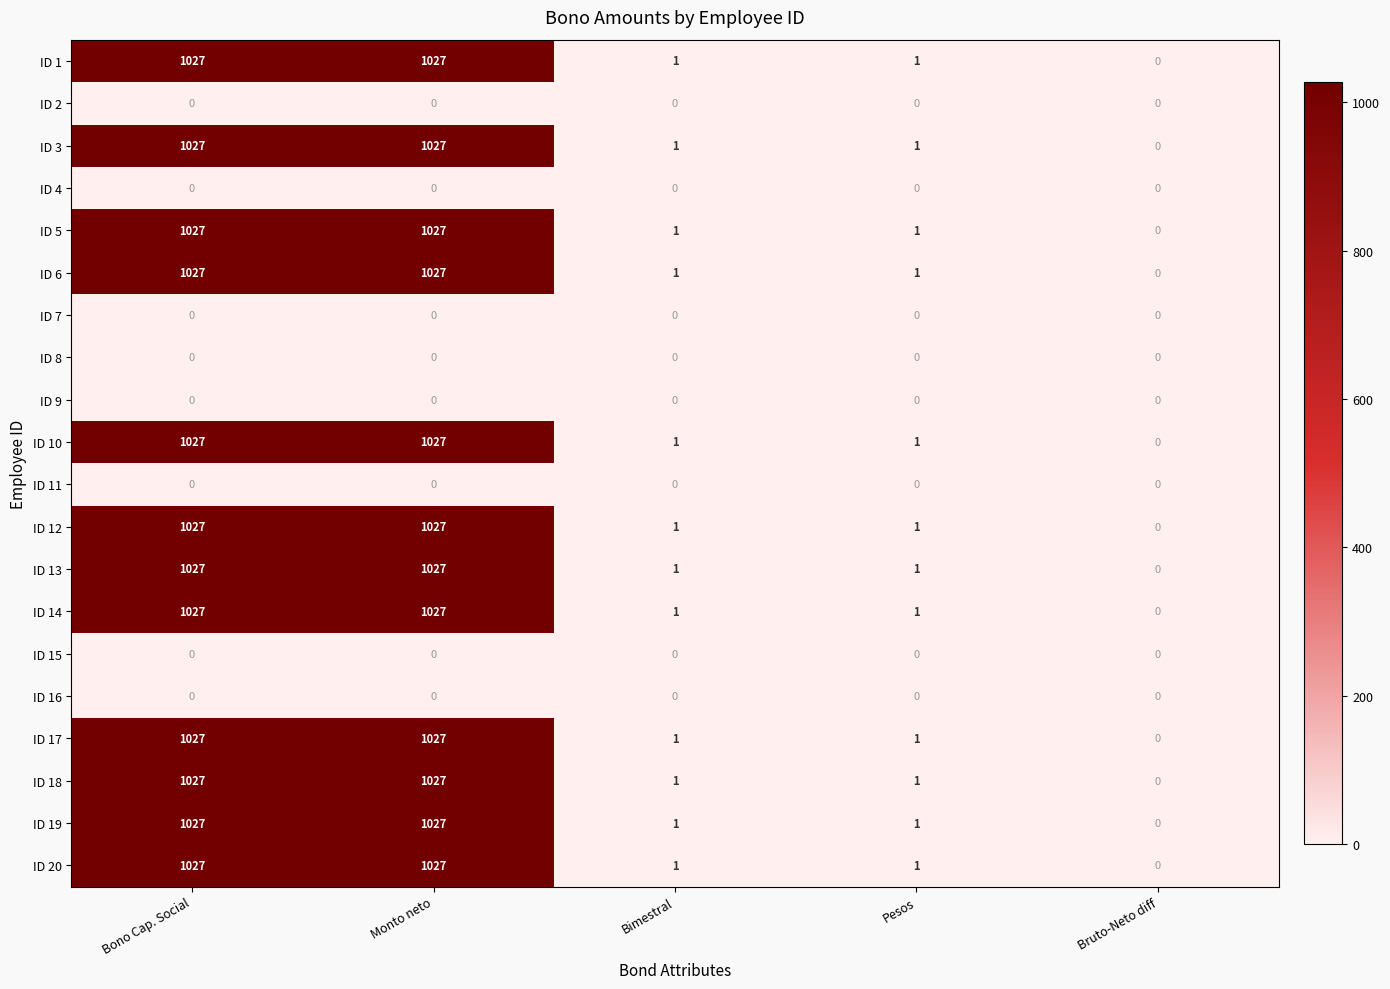

What value does the ID 14 series have at Monto neto, to the nearest 50?

1050